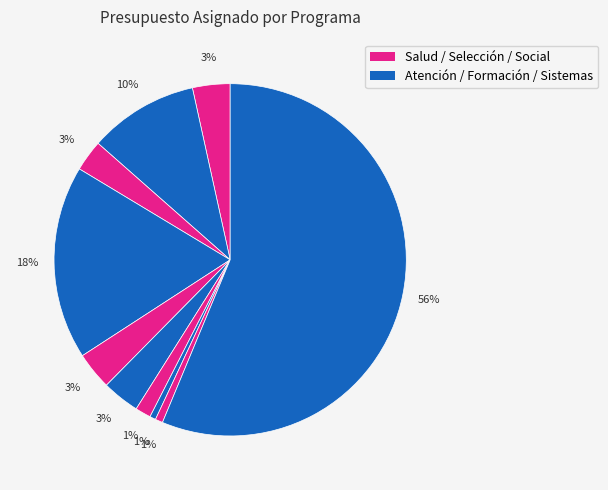

How many slices are in this pie chart?

10